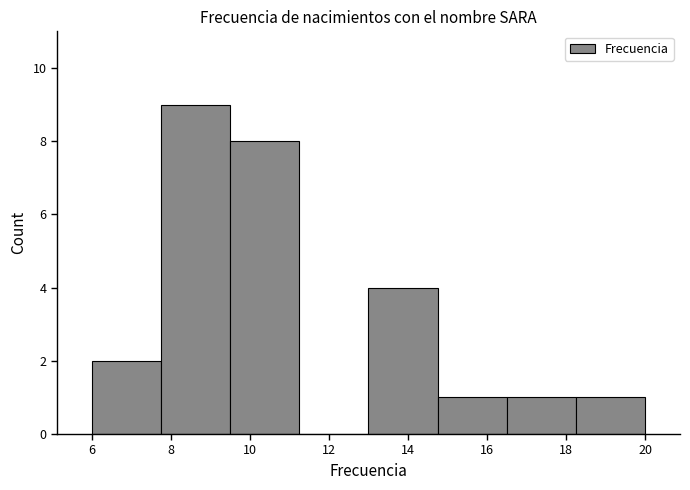

Over which range of the x-axis is the bar tallest?

7.75 to 9.50